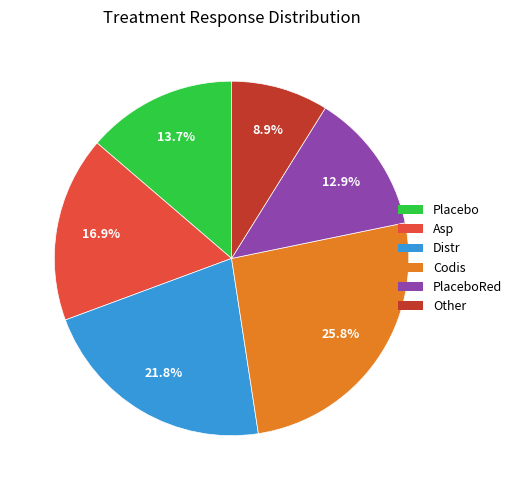

Is Other the majority of the pie?

No